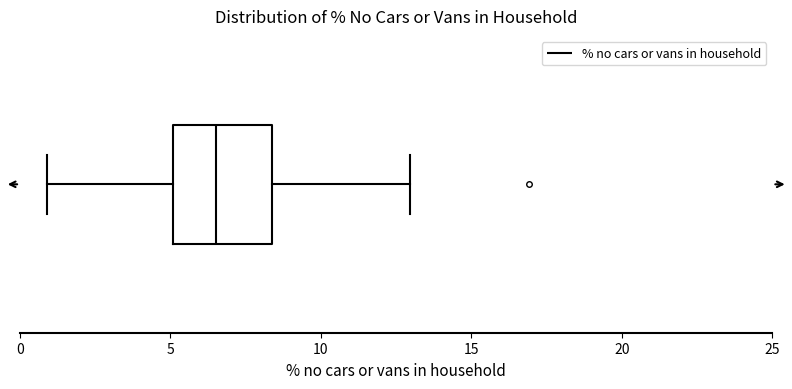

Transcribe this box plot: give where the median line is, the range the box spans, and where the two whiskers end, as read against the x-axis. The values are not printed on the chart, so give them approximately, as read against the axis.

median 6.5, box 5.0 to 8.5, whiskers 1.0 to 13.0